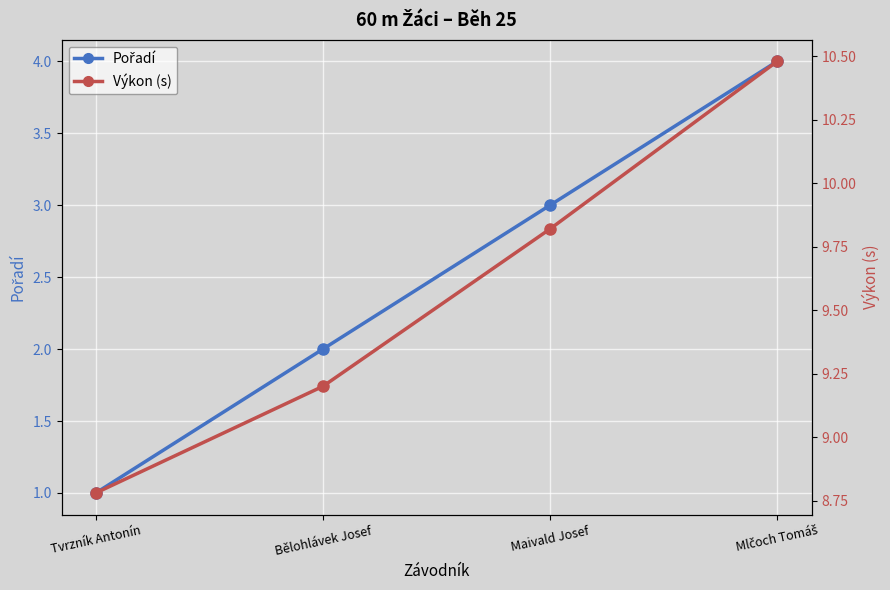

Which category has the lowest value across all series?

Tvrzník Antonín